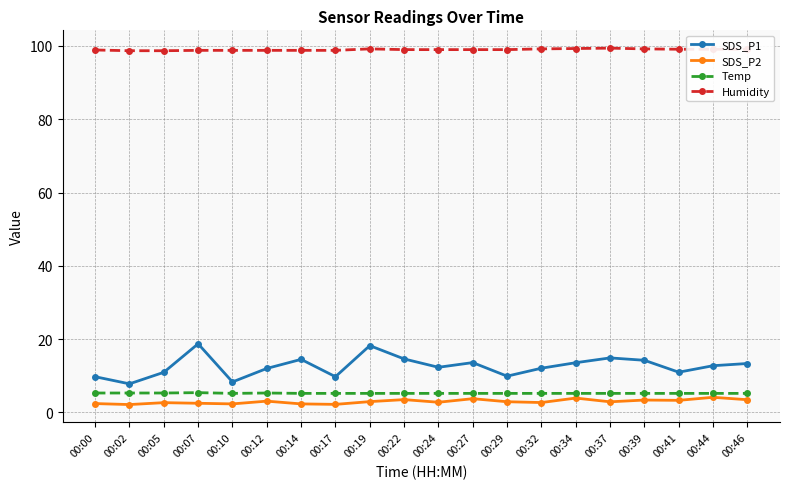

In SDS_P1, how many points are higher than both neighbors (excluding endpoints)?

5